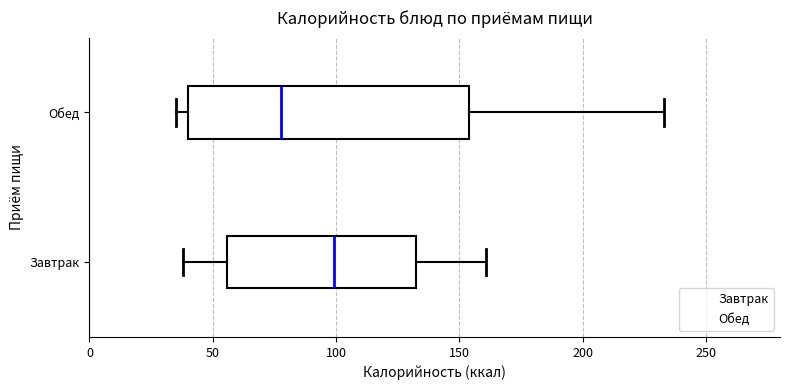

Where is the left edge of the box for Завтрак on the x-axis? The values are not printed on the chart, so give them approximately, as read against the axis.

55